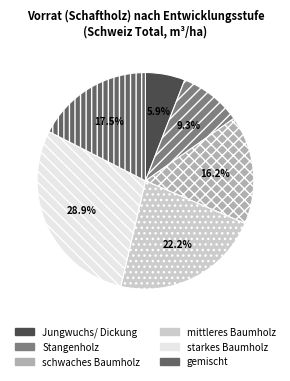

Is there any slice that represents more than half of the pie?

No